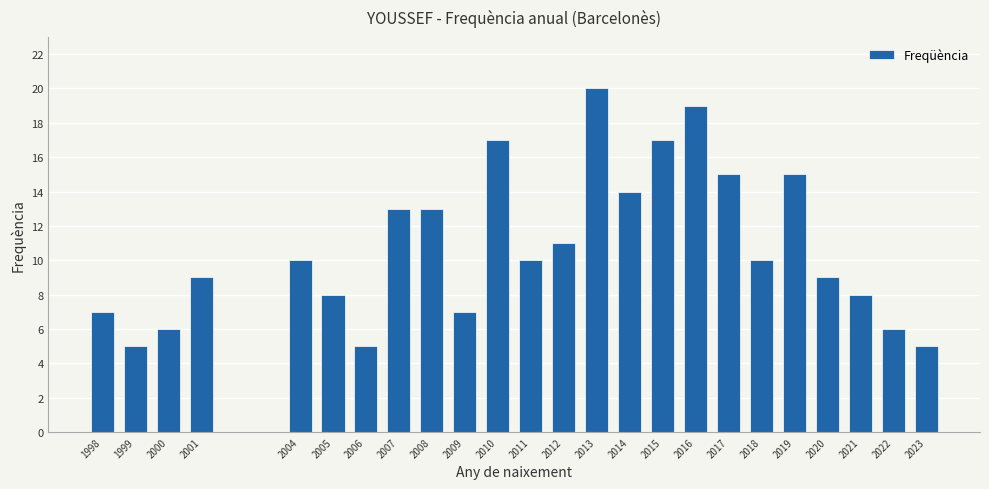

Reading right to left, transcribe all the data shown in this chart.

2023=5	2022=6	2021=8	2020=9	2019=15	2018=10	2017=15	2016=19	2015=17	2014=14	2013=20	2012=11	2011=10	2010=17	2009=7	2008=13	2007=13	2006=5	2005=8	2004=10	2001=9	2000=6	1999=5	1998=7